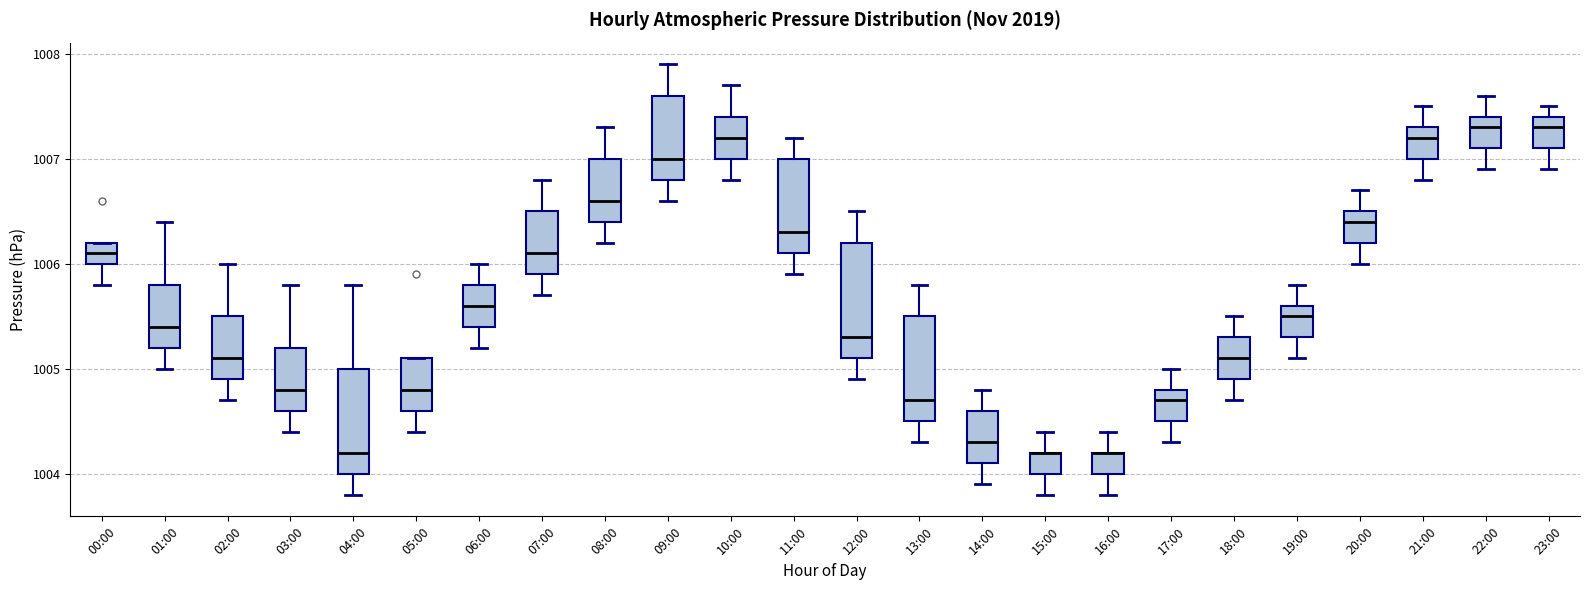

Reading left to right, read every box against the y-axis: the position of its median line, the range the box covers, and the ends of its whiskers. The values are not printed on the chart, so give them approximately, as read against the axis.

00:00: median 1006.1, box 1006.0 to 1006.2, whiskers 1005.8 to 1006.2
01:00: median 1005.4, box 1005.2 to 1005.8, whiskers 1005.0 to 1006.4
02:00: median 1005.1, box 1004.9 to 1005.5, whiskers 1004.7 to 1006.0
03:00: median 1004.8, box 1004.6 to 1005.2, whiskers 1004.4 to 1005.8
04:00: median 1004.2, box 1004.0 to 1005.0, whiskers 1003.8 to 1005.8
05:00: median 1004.8, box 1004.6 to 1005.1, whiskers 1004.4 to 1005.1
06:00: median 1005.6, box 1005.4 to 1005.8, whiskers 1005.2 to 1006.0
07:00: median 1006.1, box 1005.9 to 1006.5, whiskers 1005.7 to 1006.8
08:00: median 1006.6, box 1006.4 to 1007.0, whiskers 1006.2 to 1007.3
09:00: median 1007.0, box 1006.8 to 1007.6, whiskers 1006.6 to 1007.9
10:00: median 1007.2, box 1007.0 to 1007.4, whiskers 1006.8 to 1007.7
11:00: median 1006.3, box 1006.1 to 1007.0, whiskers 1005.9 to 1007.2
12:00: median 1005.3, box 1005.1 to 1006.2, whiskers 1004.9 to 1006.5
13:00: median 1004.7, box 1004.5 to 1005.5, whiskers 1004.3 to 1005.8
14:00: median 1004.3, box 1004.1 to 1004.6, whiskers 1003.9 to 1004.8
15:00: median 1004.2 (drawn on the box's upper edge), box 1004.0 to 1004.2, whiskers 1003.8 to 1004.4
16:00: median 1004.2 (drawn on the box's upper edge), box 1004.0 to 1004.2, whiskers 1003.8 to 1004.4
17:00: median 1004.7, box 1004.5 to 1004.8, whiskers 1004.3 to 1005.0
18:00: median 1005.1, box 1004.9 to 1005.3, whiskers 1004.7 to 1005.5
19:00: median 1005.5, box 1005.3 to 1005.6, whiskers 1005.1 to 1005.8
20:00: median 1006.4, box 1006.2 to 1006.5, whiskers 1006.0 to 1006.7
21:00: median 1007.2, box 1007.0 to 1007.3, whiskers 1006.8 to 1007.5
22:00: median 1007.3, box 1007.1 to 1007.4, whiskers 1006.9 to 1007.6
23:00: median 1007.3, box 1007.1 to 1007.4, whiskers 1006.9 to 1007.5